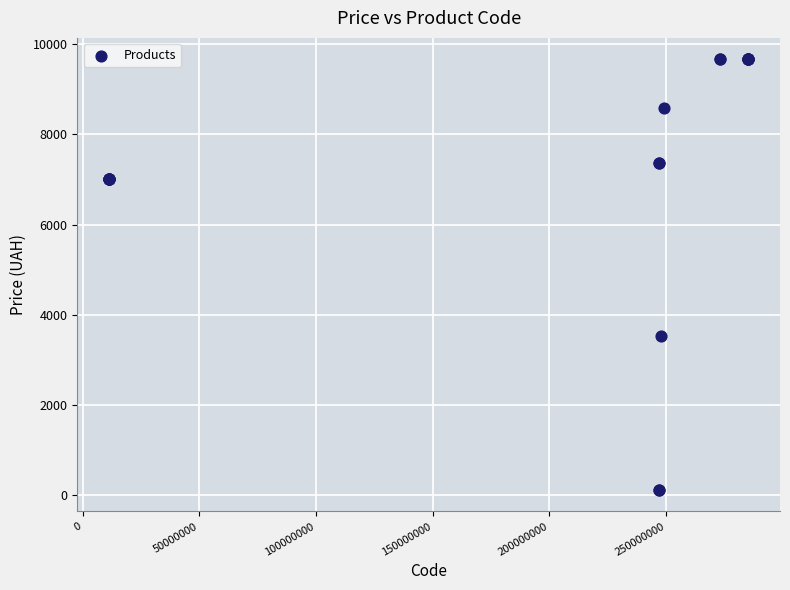

What Y value in the scatter plot is closest to 4887?

3533.1